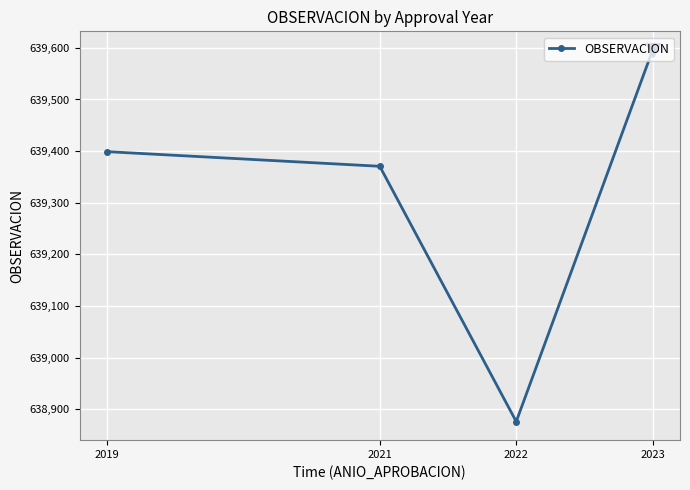

What is the value of the 4th point from the left?

639596.0